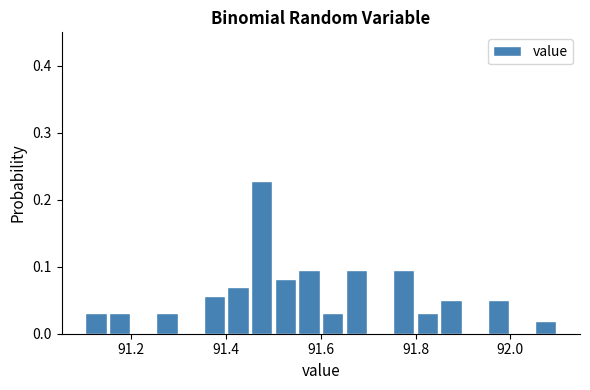

Read against the x-axis, roughly where is the centre of the tallest bar?

91.48